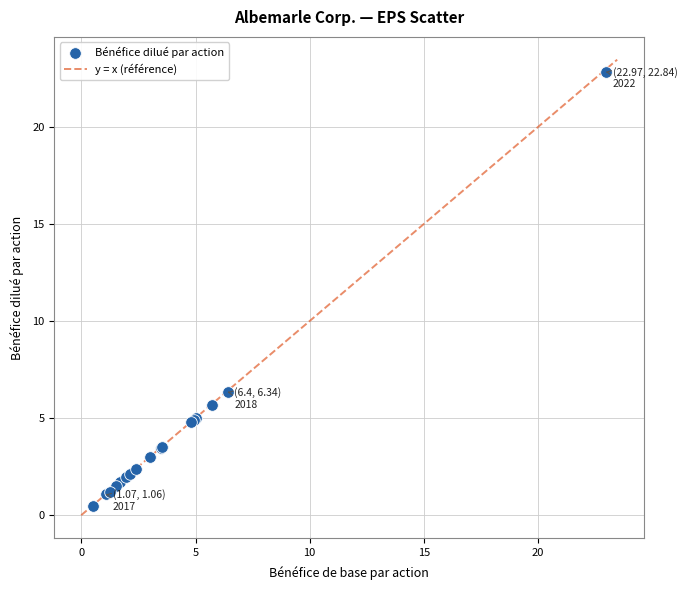

What Y value in the scatter plot is closest to 11?

6.3